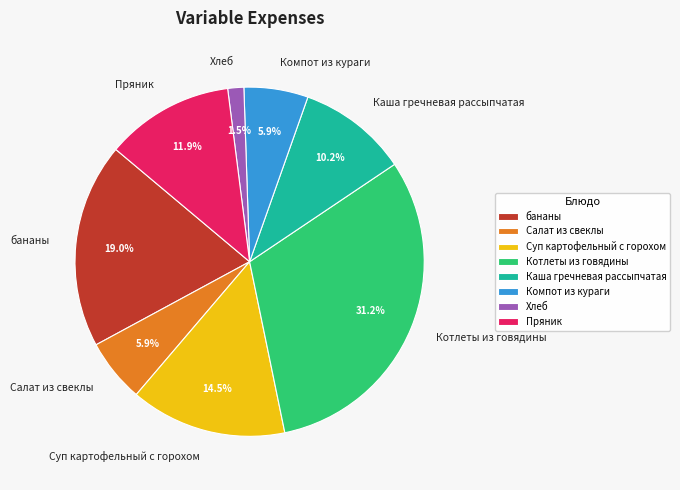

To the nearest percent, what is the difference between the Суп картофельный с горохом and Салат из свеклы slice percentages?

9%